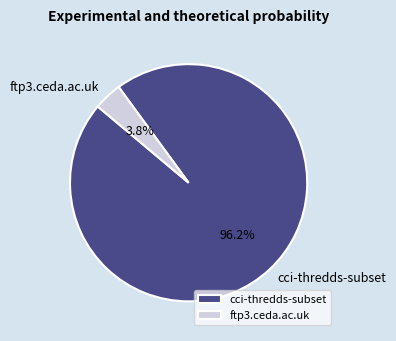

What portion of the pie excludes cci-thredds-subset?

3.8%